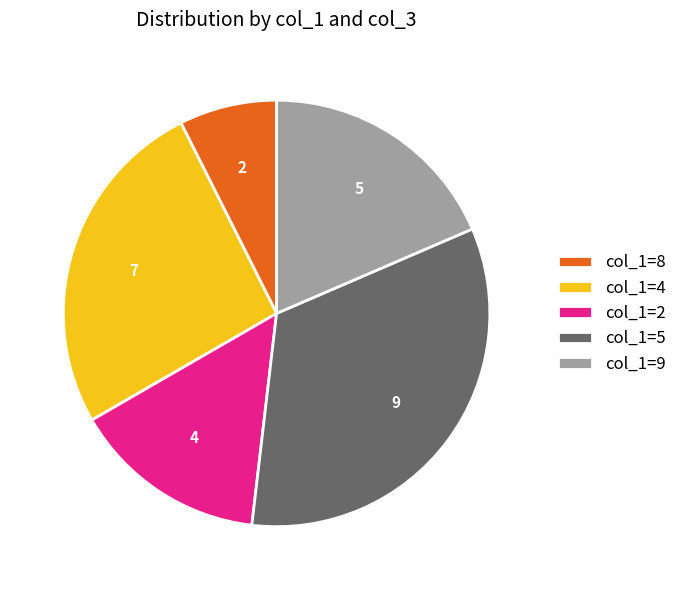

Which category has the biggest portion of the pie?

col_1=5